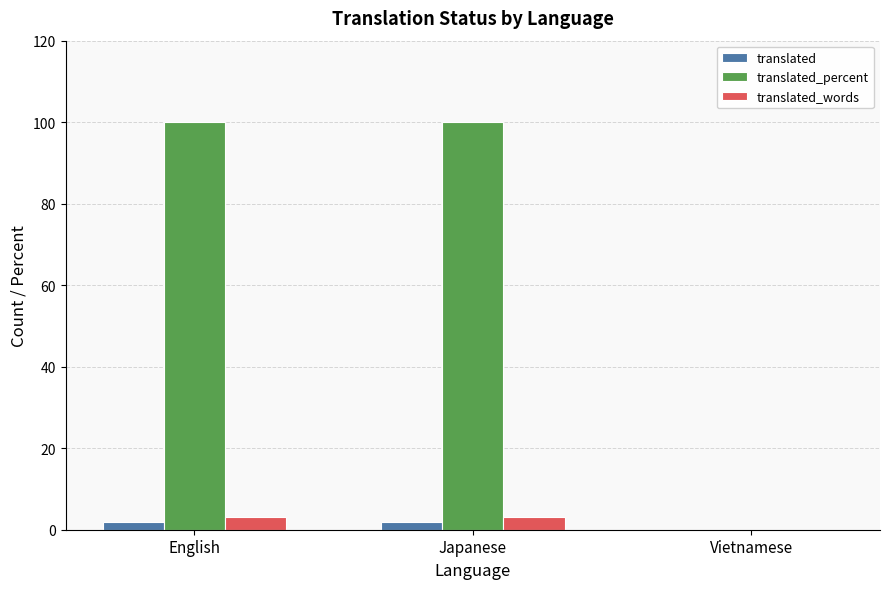

True or false: translated_words has a value of 3 at English.

True